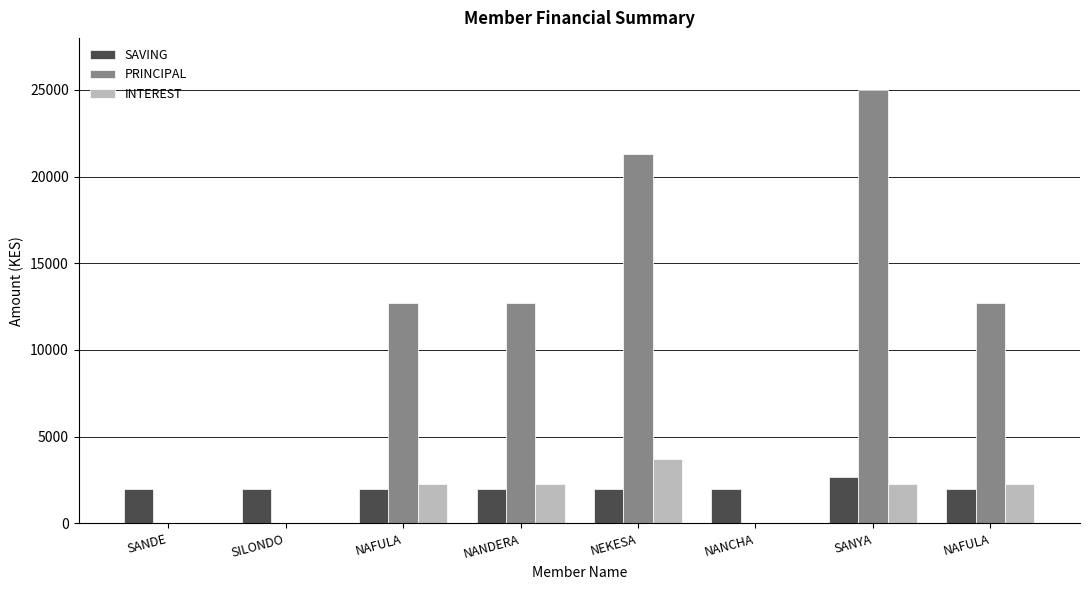

How many groups of bars are there?

8